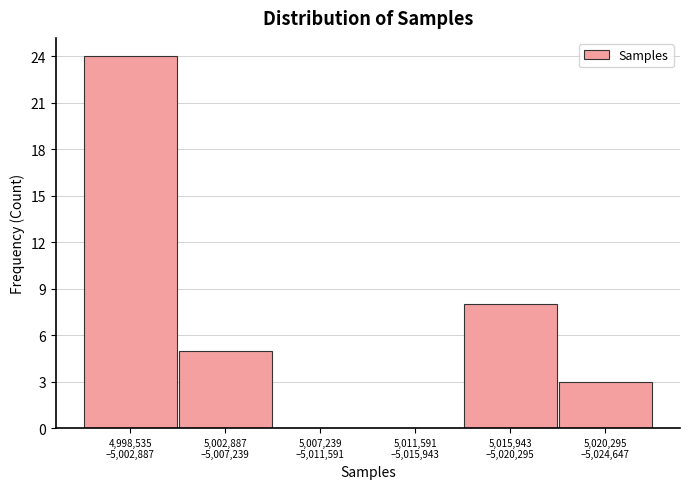

What is the greatest value displayed?

24